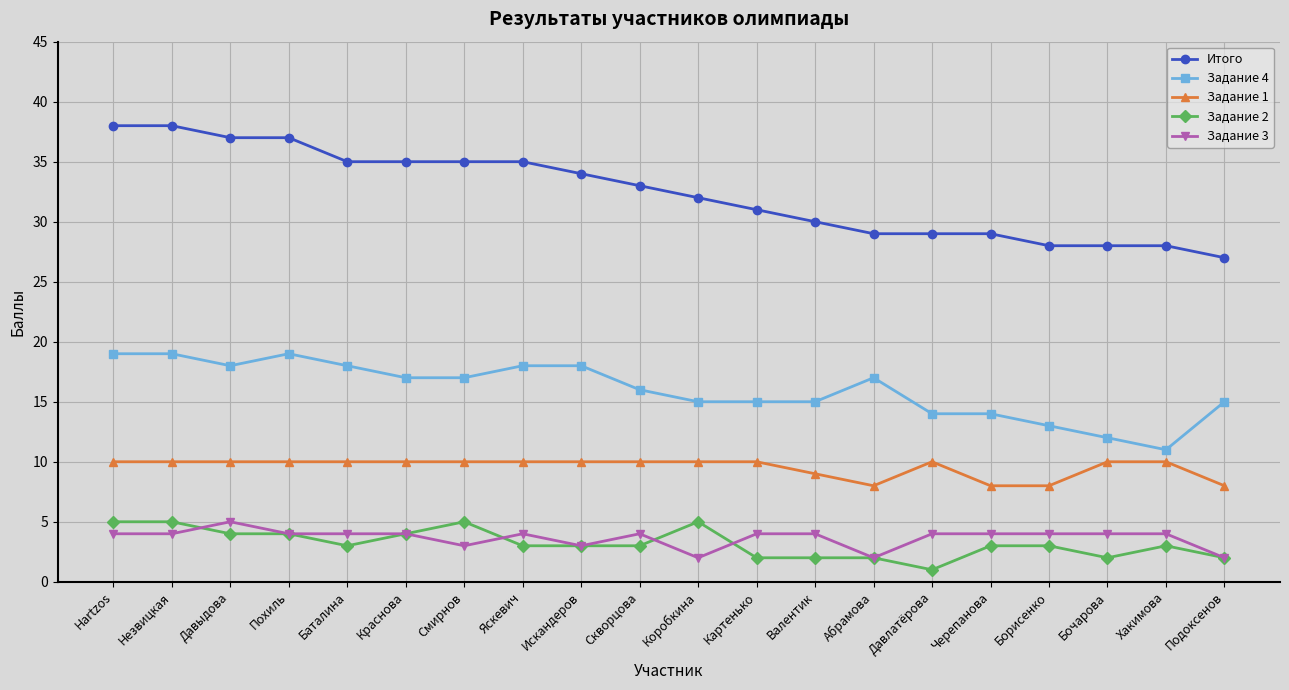

Read the Задание 3 value at Hartzos.

4